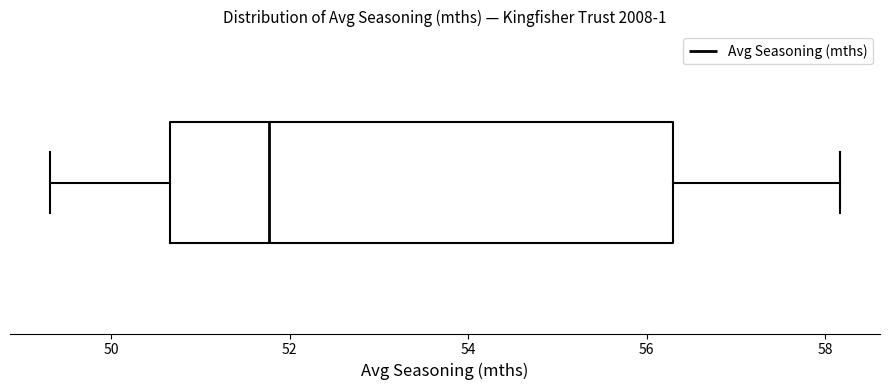

Read this box plot against the x-axis: the position of the median line, the range covered by the box, and the ends of both whiskers. The values are not printed on the chart, so give them approximately, as read against the axis.

median 51.8, box 50.6 to 56.2, whiskers 49.4 to 58.2